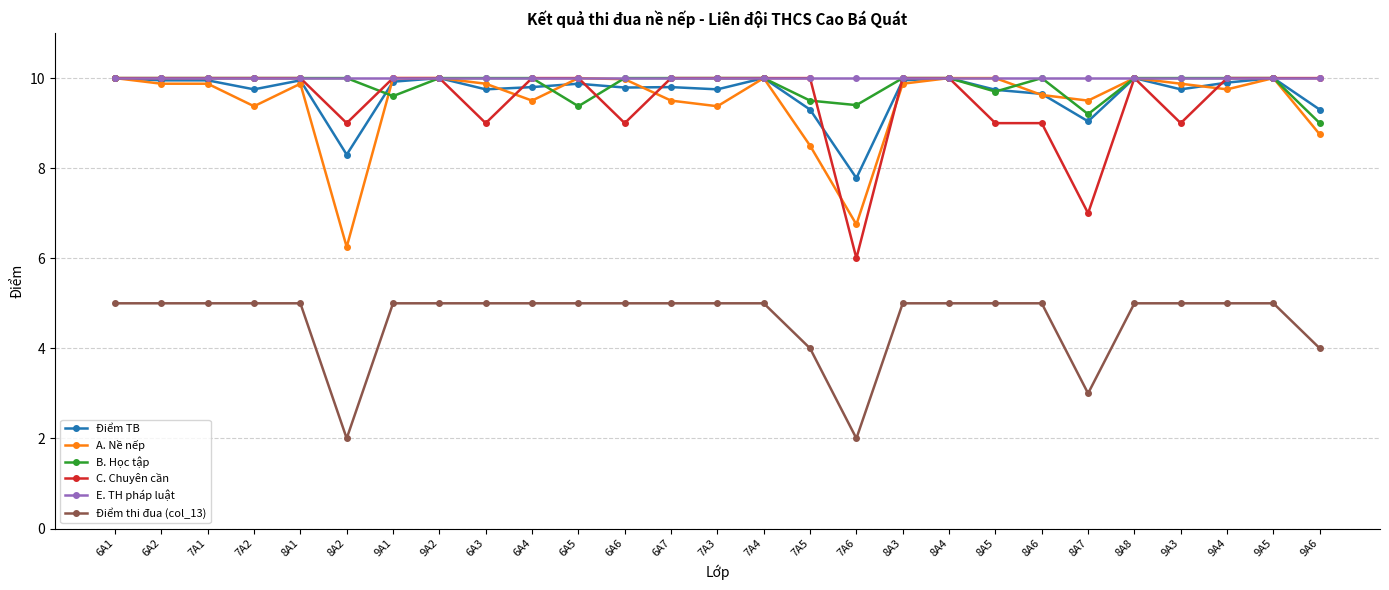

What is the label of the 26th point from the left?

9A5